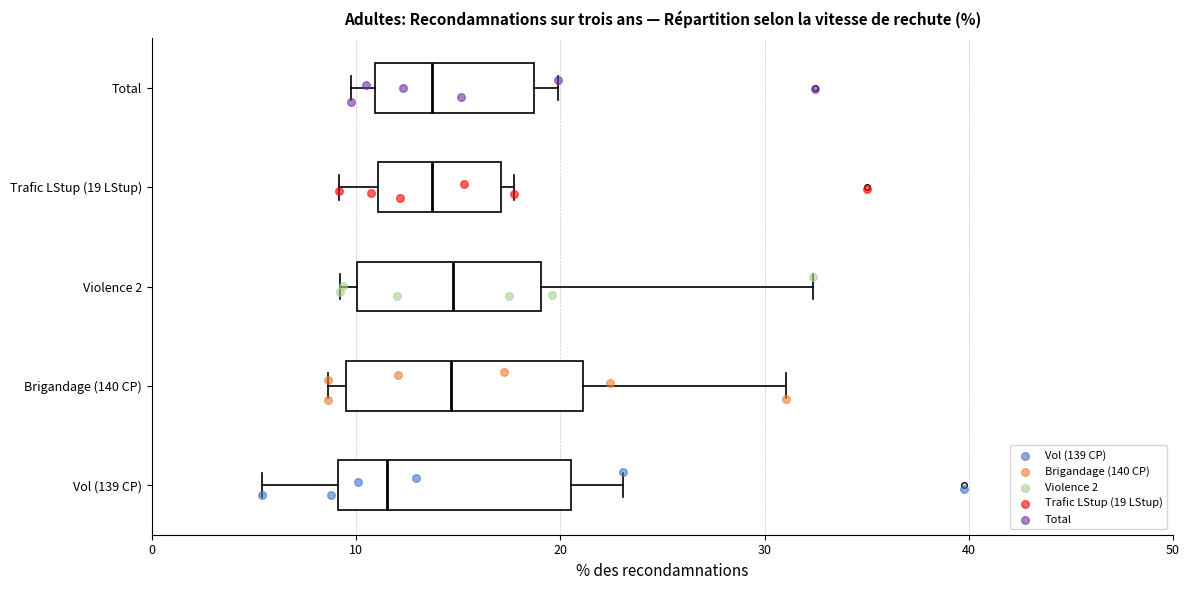

Reading bottom to top, transcribe this box plot: for each box, give where its median line is, the range the box spans, and where its two whiskers end, as read against the x-axis. The values are not printed on the chart, so give them approximately, as read against the axis.

Vol (139 CP): median 12, box 9 to 21, whiskers 5 to 23
Brigandage (140 CP): median 15, box 9 to 21, whiskers 9 (just left of the box's left edge) to 31
Violence 2: median 15, box 10 to 19, whiskers 9 to 32
Trafic LStup (19 LStup): median 14, box 11 to 17, whiskers 9 to 18
Total: median 14, box 11 to 19, whiskers 10 to 20